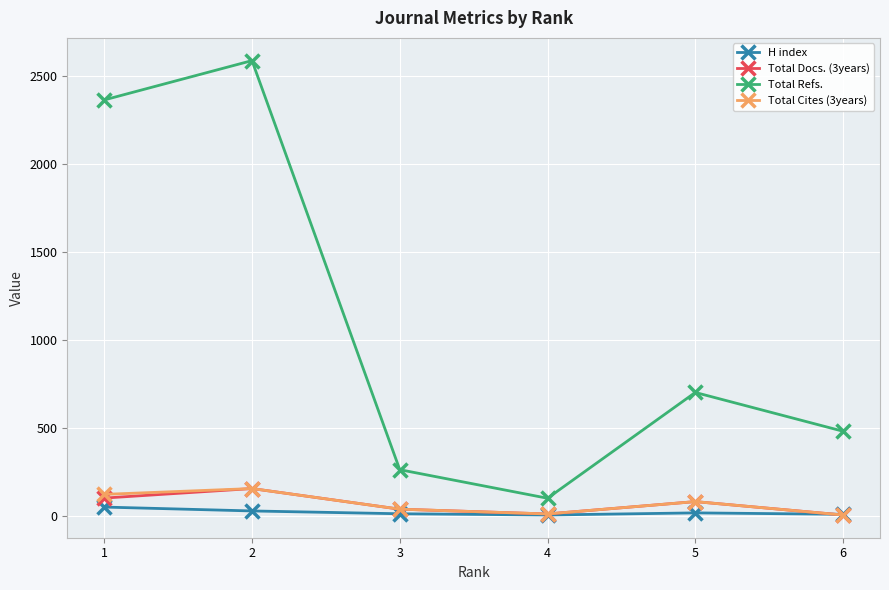

True or false: Total Cites (3years) and Total Refs. intersect in this chart.

False